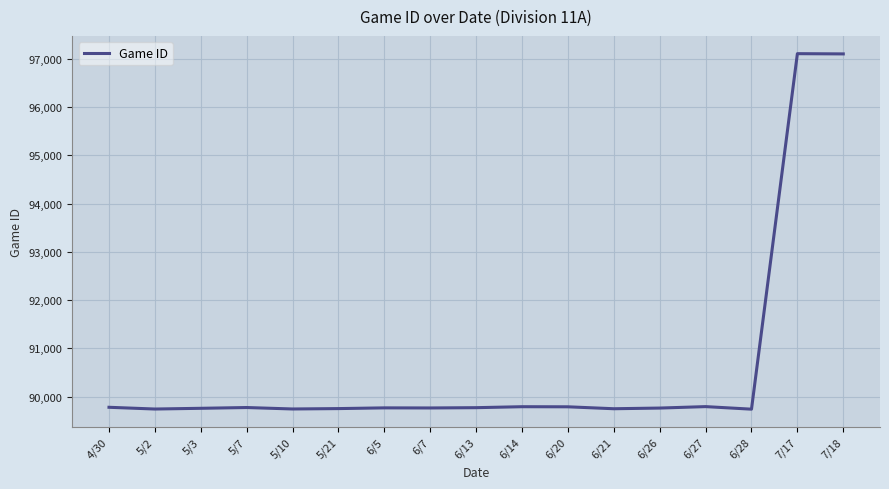

At which label is the value closest to 93422?

6/27